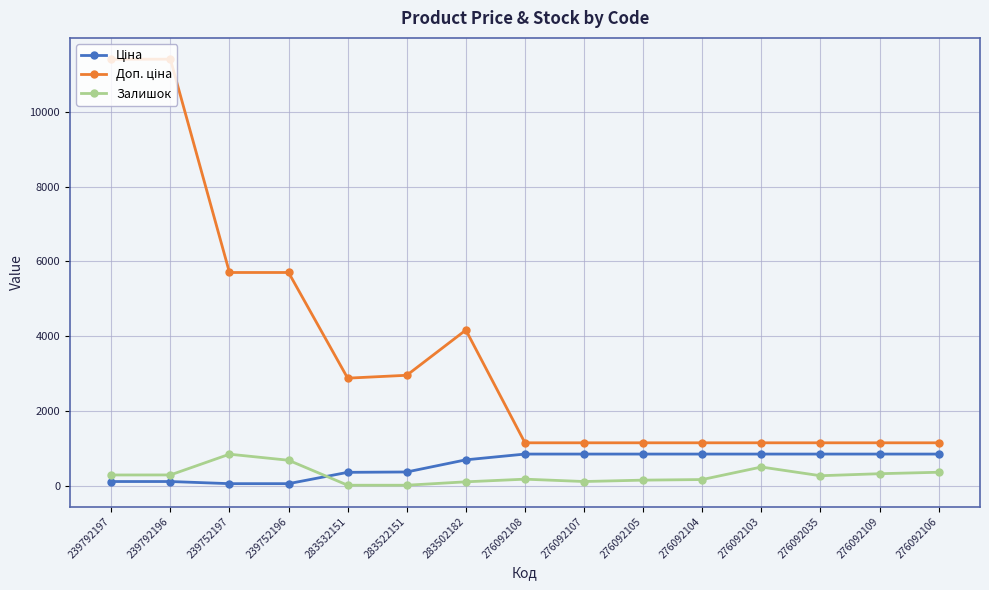

How many distinct data groups are displayed?

3